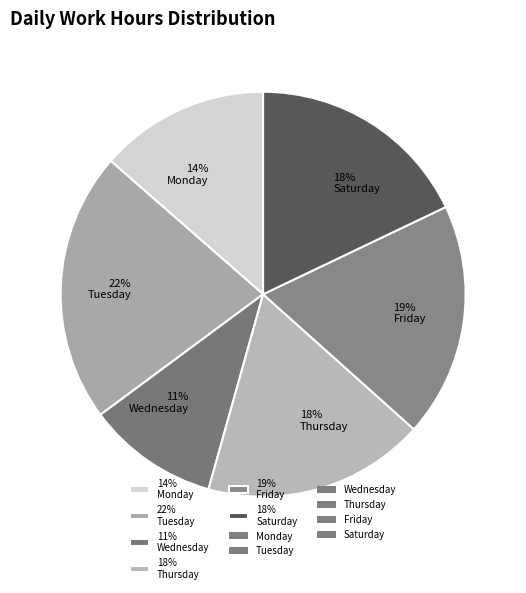

Is it true that 11% Wednesday is 11% of the pie?

True